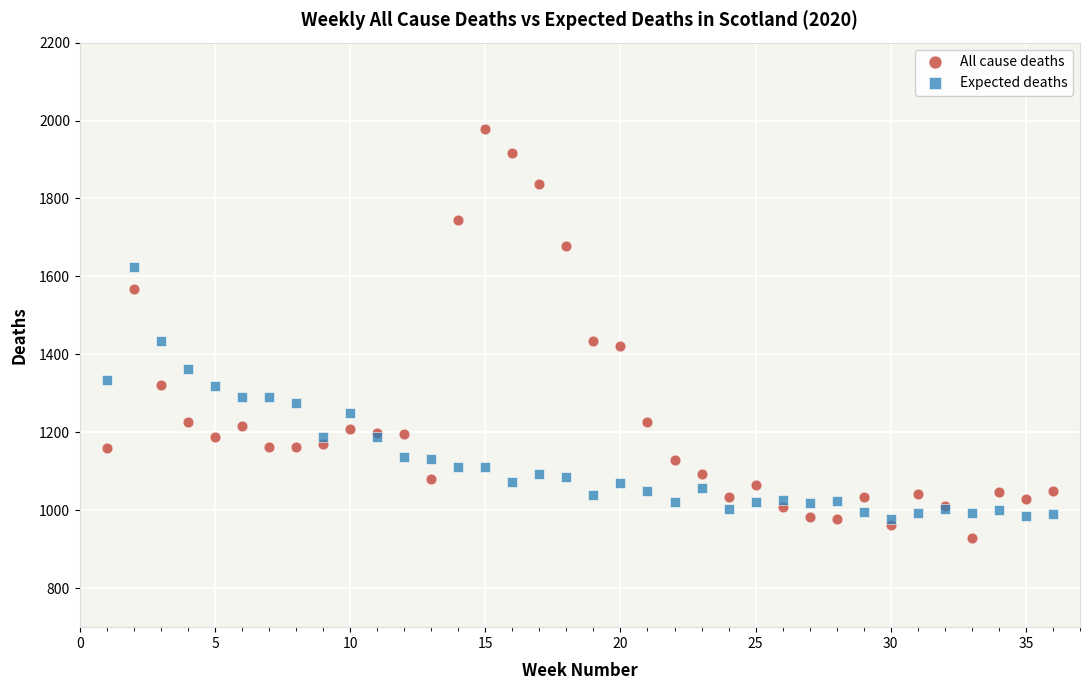

Which series contains the highest Y value?

All cause deaths